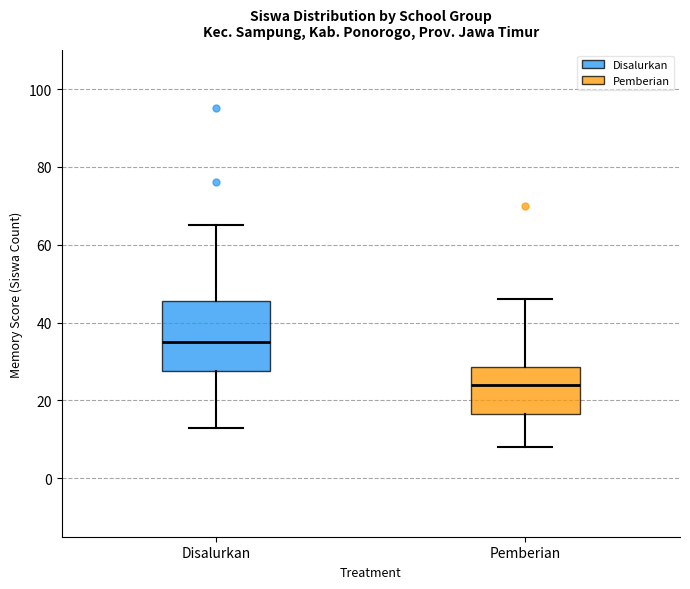

Reading left to right, read every box against the y-axis: the position of its median line, the range the box covers, and the ends of its whiskers. The values are not printed on the chart, so give them approximately, as read against the axis.

Disalurkan: median 36, box 28 to 46, whiskers 14 to 66
Pemberian: median 24, box 16 to 28, whiskers 8 to 46